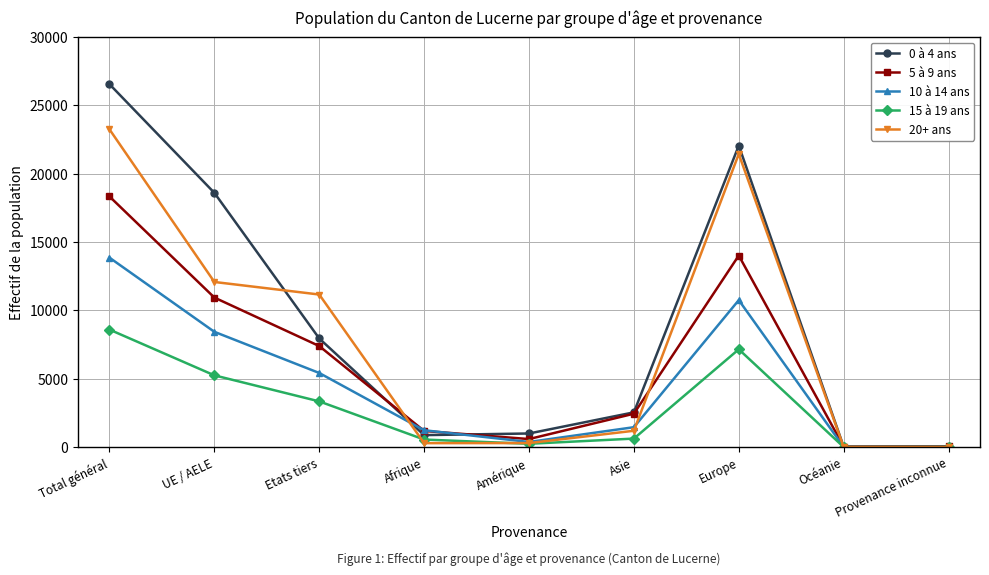

How many lines are shown in the chart?

5